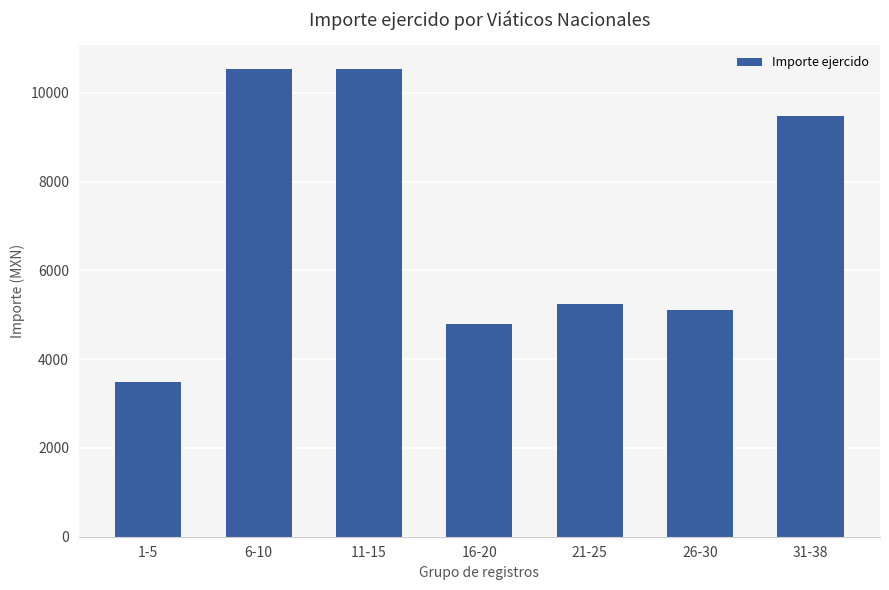

What value does the data have at 31-38?

9476